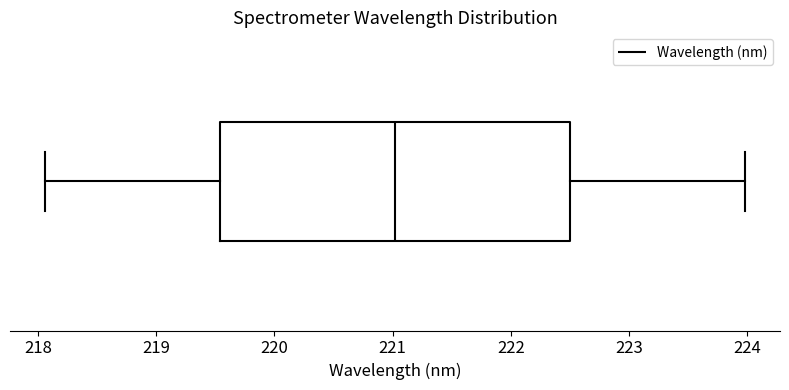

Transcribe this box plot: give where the median line is, the range the box spans, and where the two whiskers end, as read against the x-axis. The values are not printed on the chart, so give them approximately, as read against the axis.

median 221.0, box 219.5 to 222.5, whiskers 218.1 to 224.0